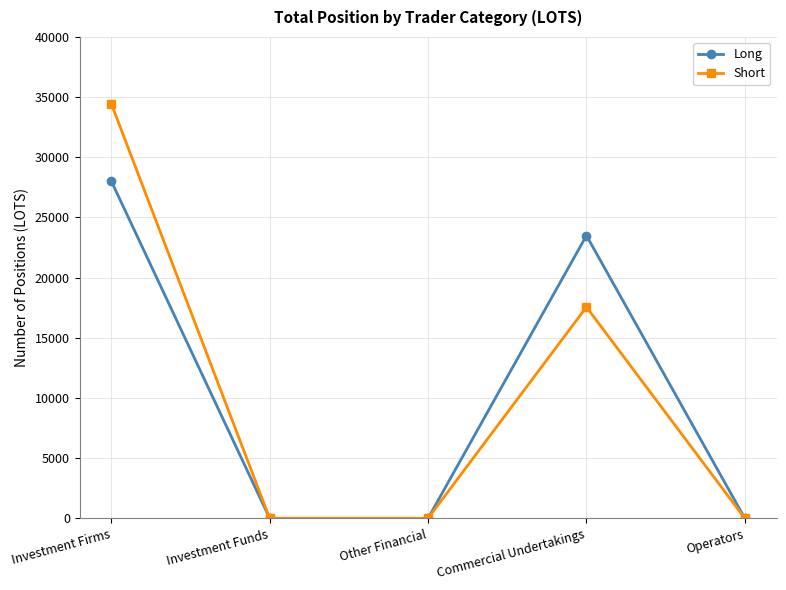

Which category has the highest value across all series?

Investment Firms